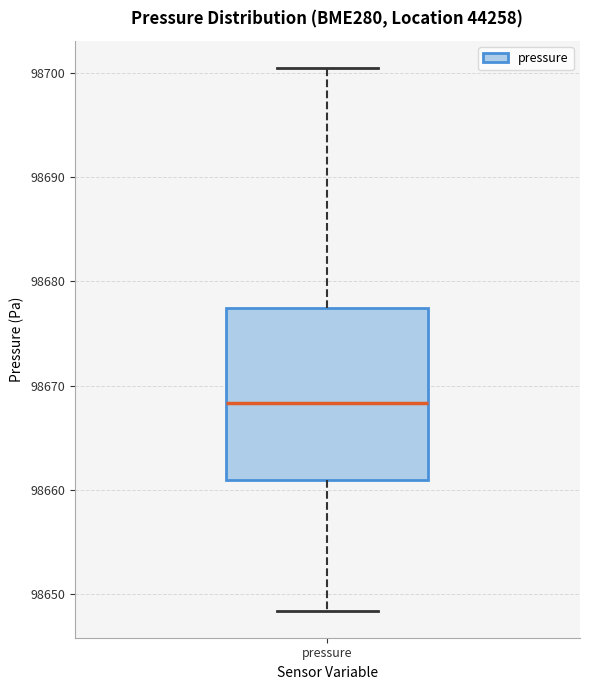

Where is the upper edge of the box for pressure on the y-axis? The values are not printed on the chart, so give them approximately, as read against the axis.

98677